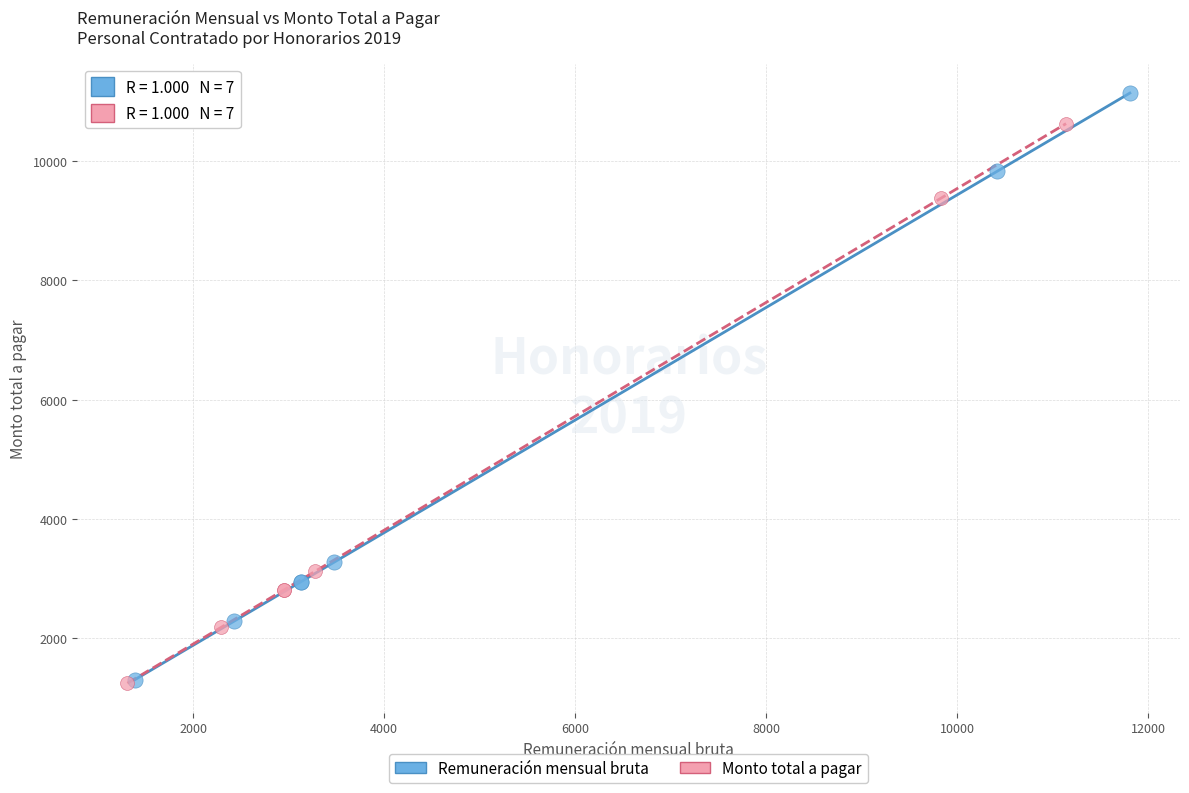

Which series has the widest spread of Y values?

Remuneración mensual bruta